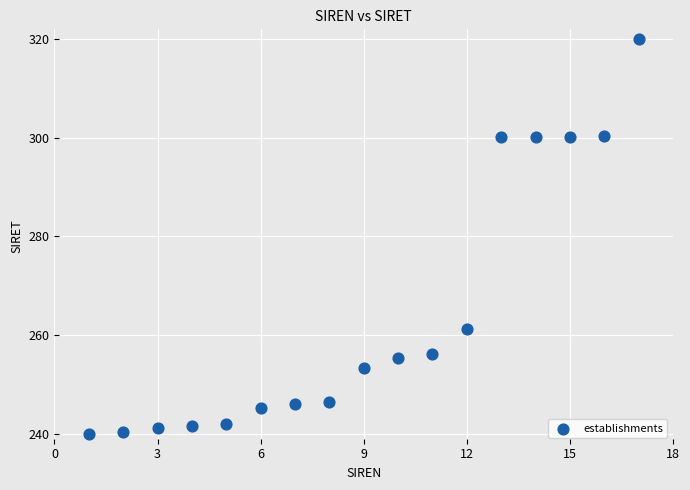

What is the range of X values (max minus min)?

16.0